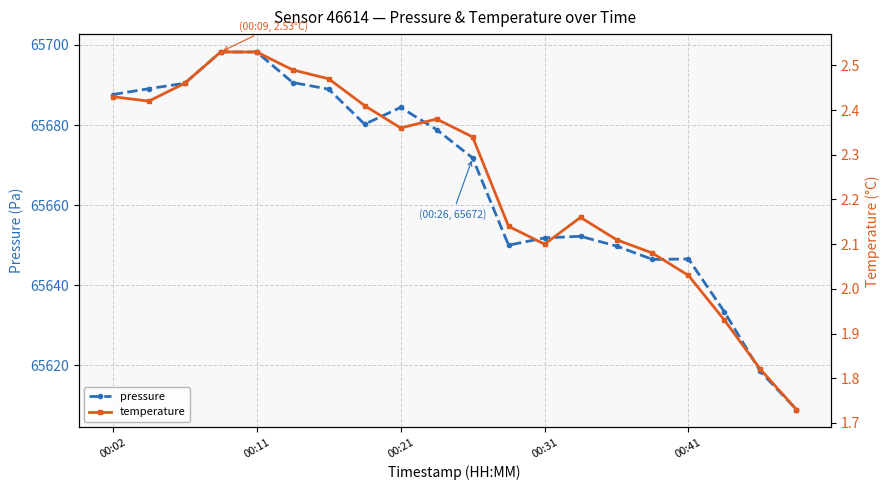

What is the value of the pressure point at the 7th from the left?

65689.0